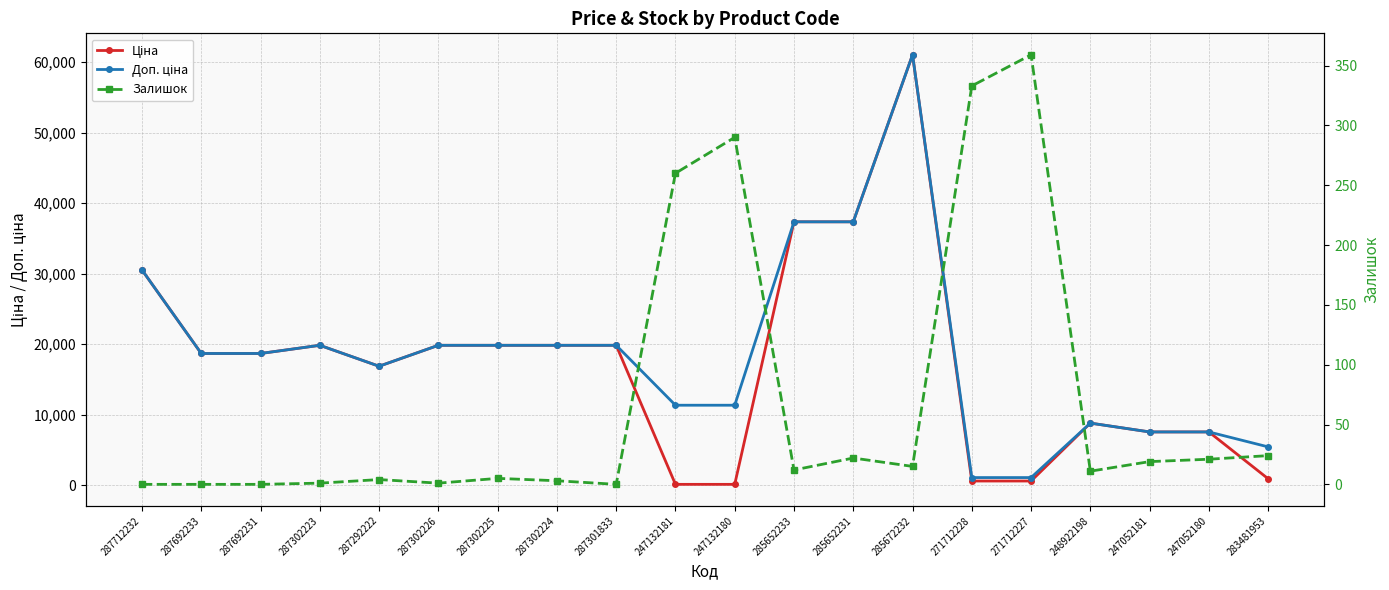

Where is the first local maximum for Доп. ціна?

287302223